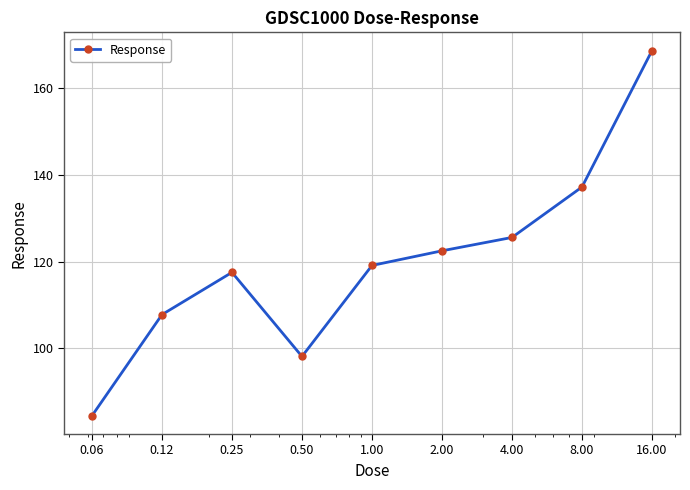

What is the value of the 7th point from the left?

125.6